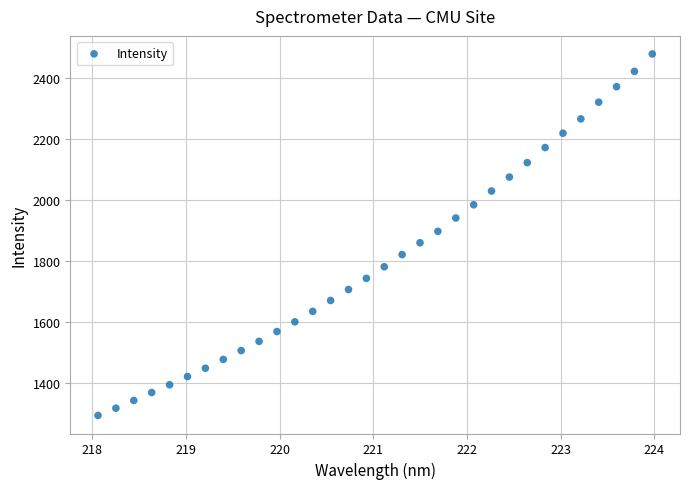

What is the range of Y values (max minus min)?

1182.8